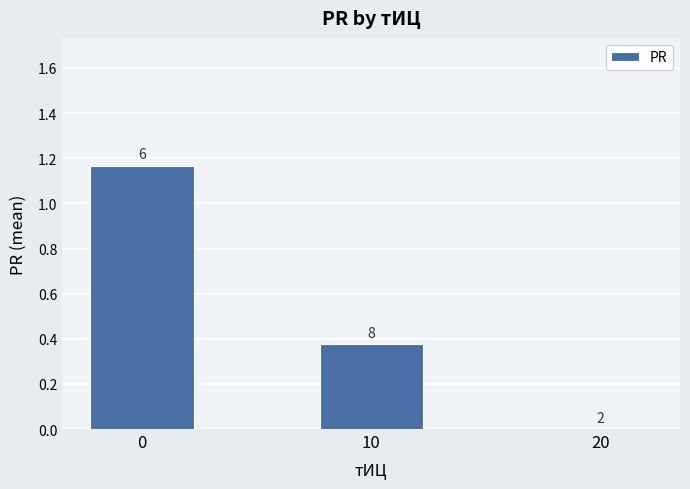

What is the approximate value at 10?

0.4